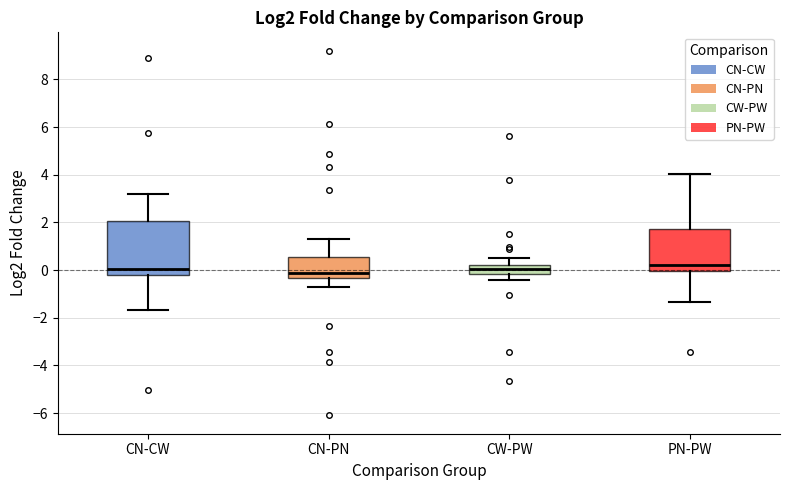

Comparing the boxes themselves (not the whiskers), which one is the tallest?

CN-CW